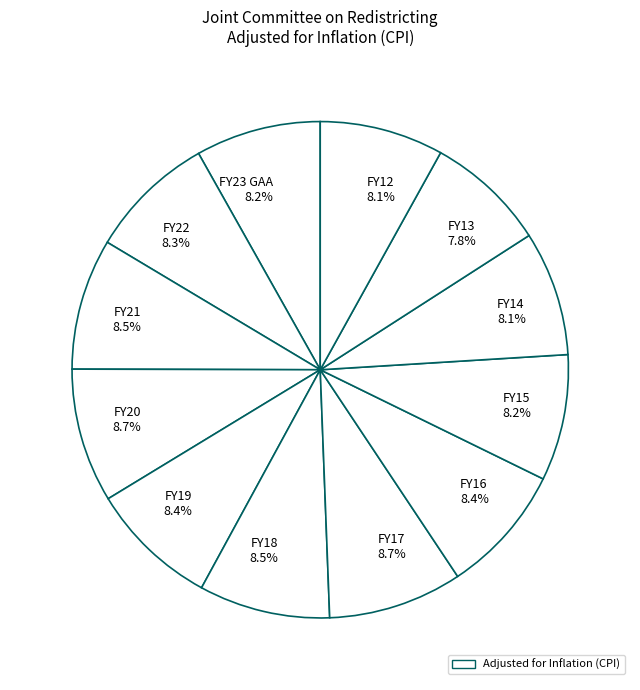

Approximately how many times larger is the value at FY20 compared to FY16?

1.0